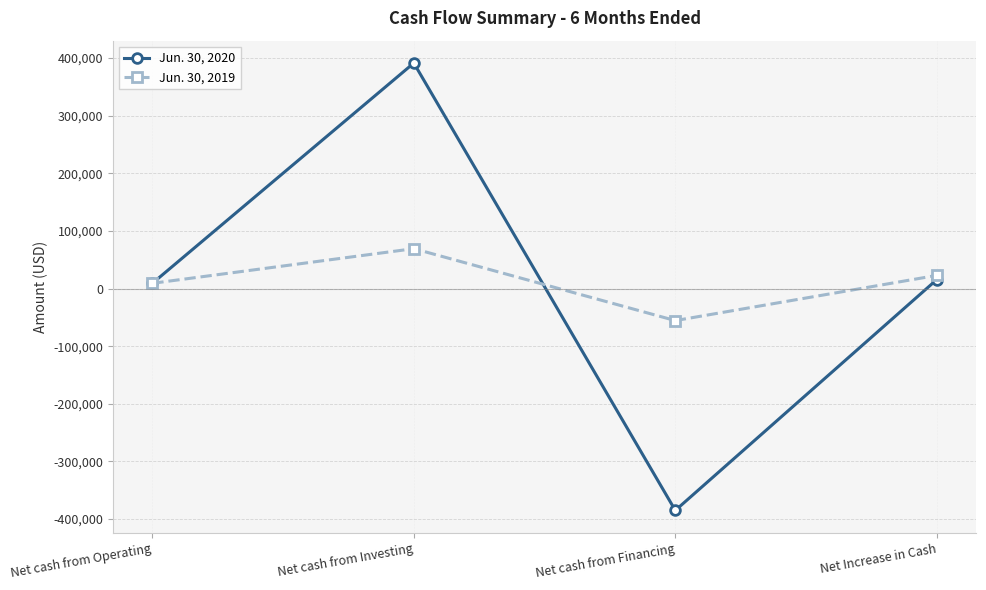

Which category has the lowest value across all series?

Net cash from Financing